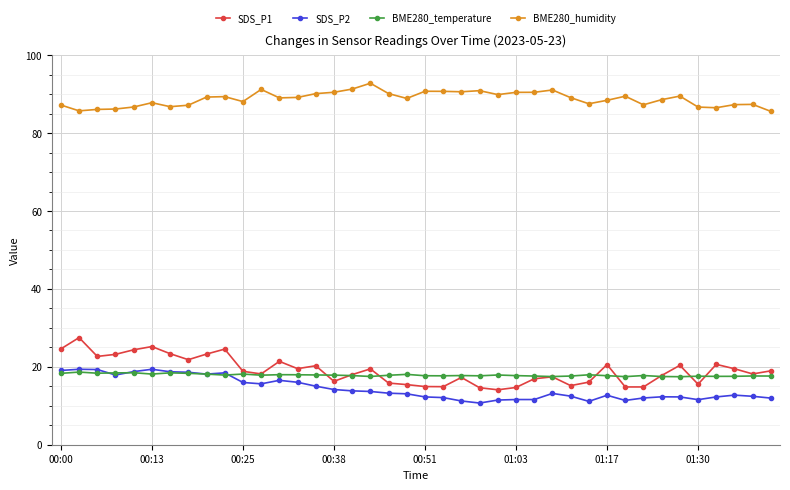

Does the chart display data point markers on the line(s)?

Yes